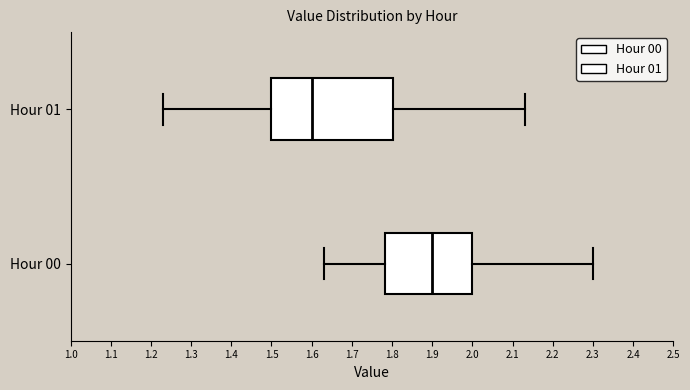

Which box is the widest, from its left edge to its right edge?

Hour 01